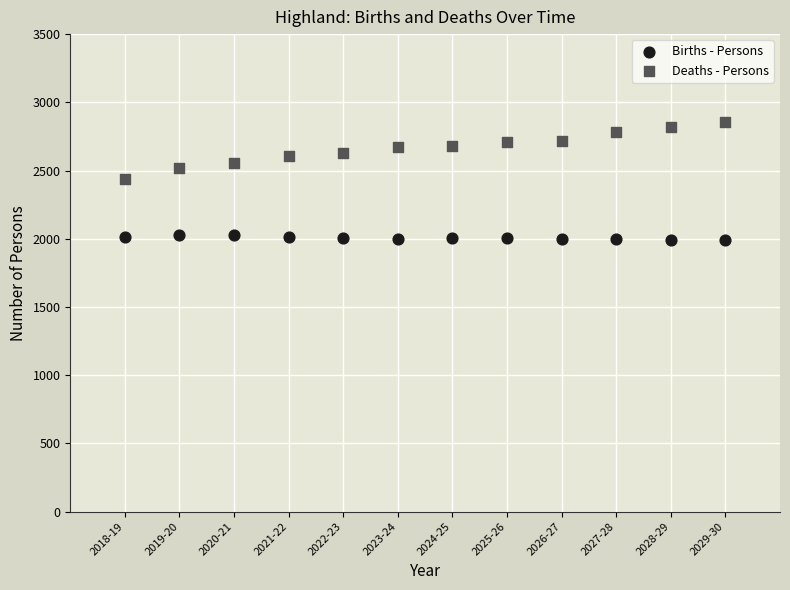

What are all the series names shown in the legend?

Births - Persons, Deaths - Persons